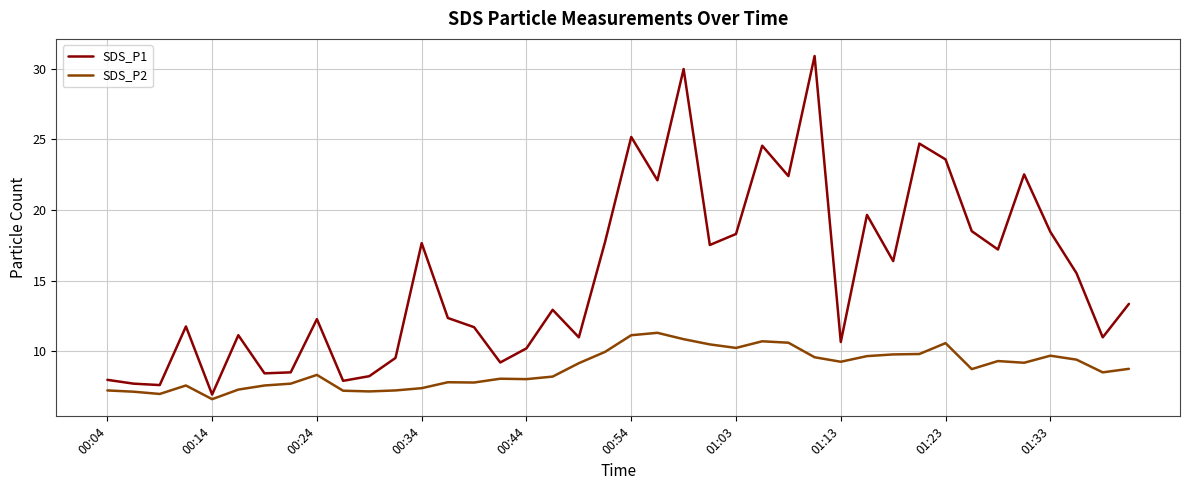

How many lines are shown in the chart?

2